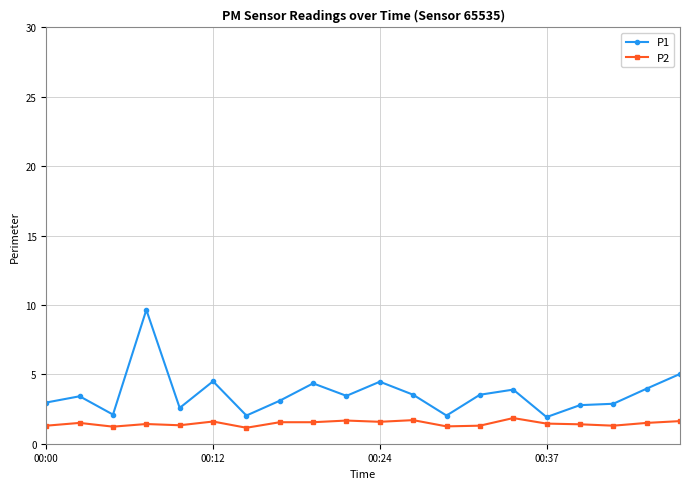

Rank the series by their maximum value, from lowest to highest.

P2, P1